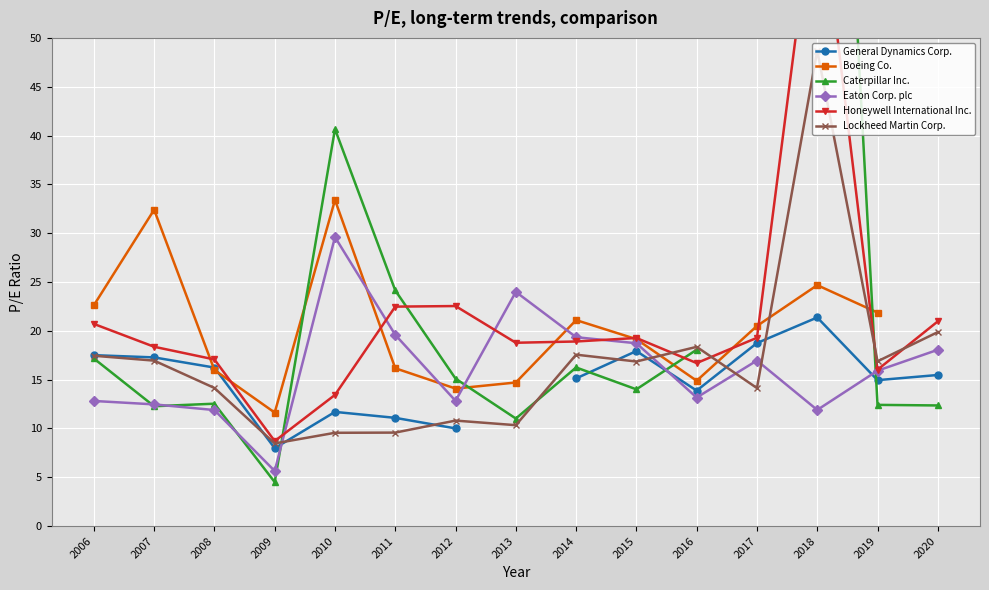

At which label does Caterpillar Inc. reach its peak?

2018